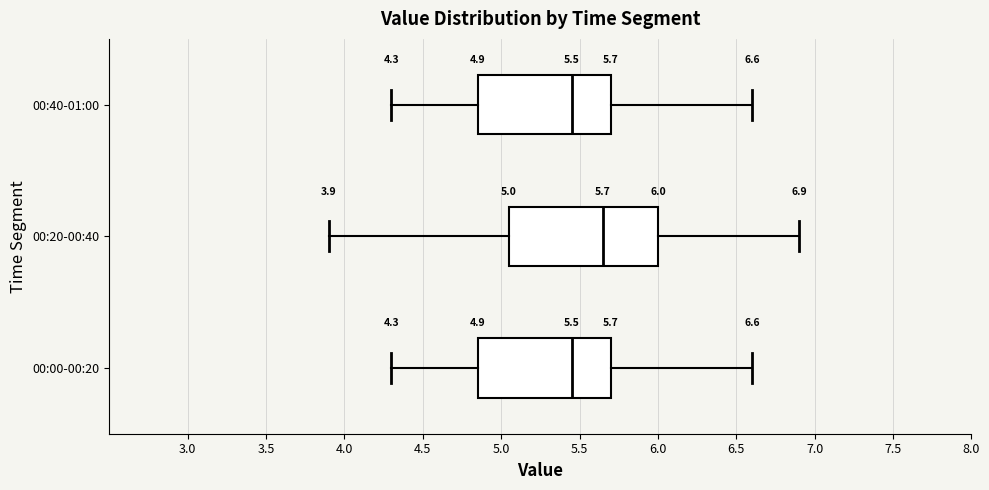

Which box is the widest, from its left edge to its right edge?

00:20-00:40